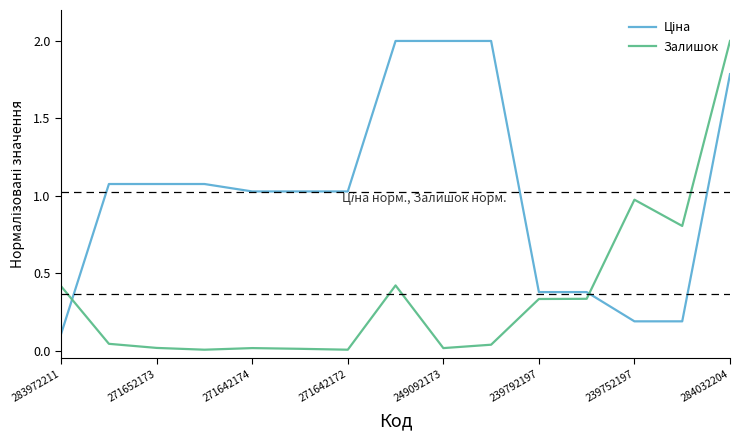

What is the maximum value shown in the chart?

2.0